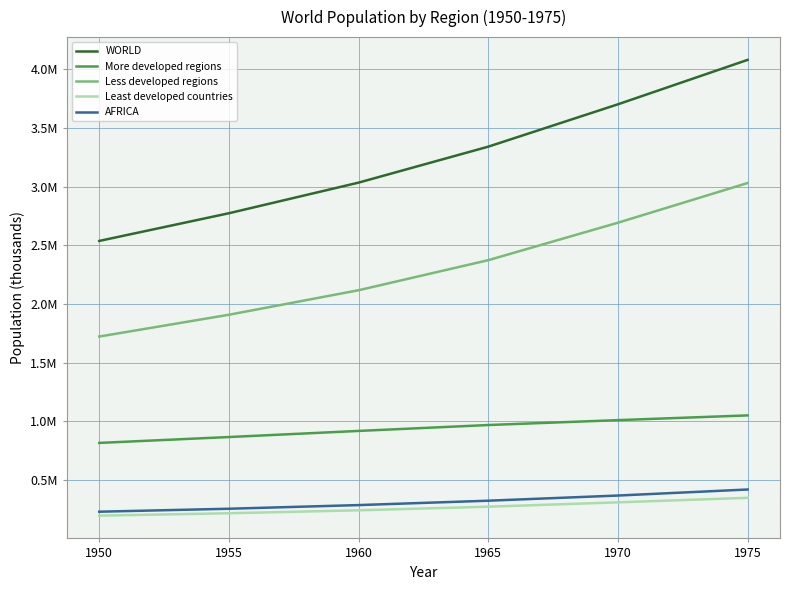

Does the chart display data point markers on the line(s)?

No